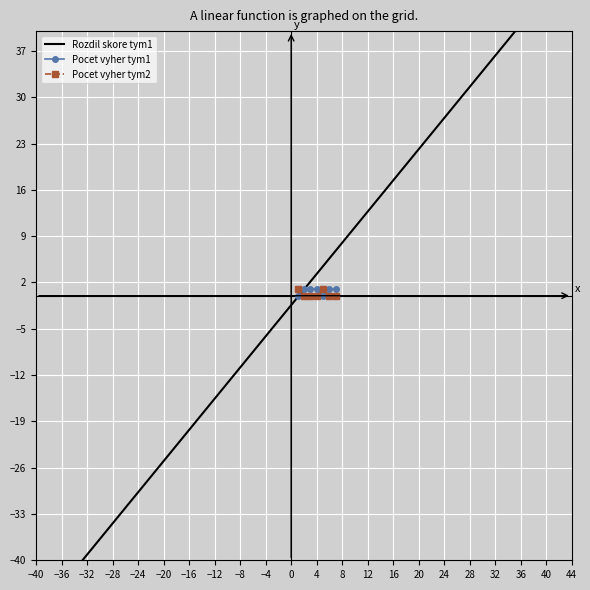

True or false: Pocet vyher tym1 has a value of 0 at 6.

False